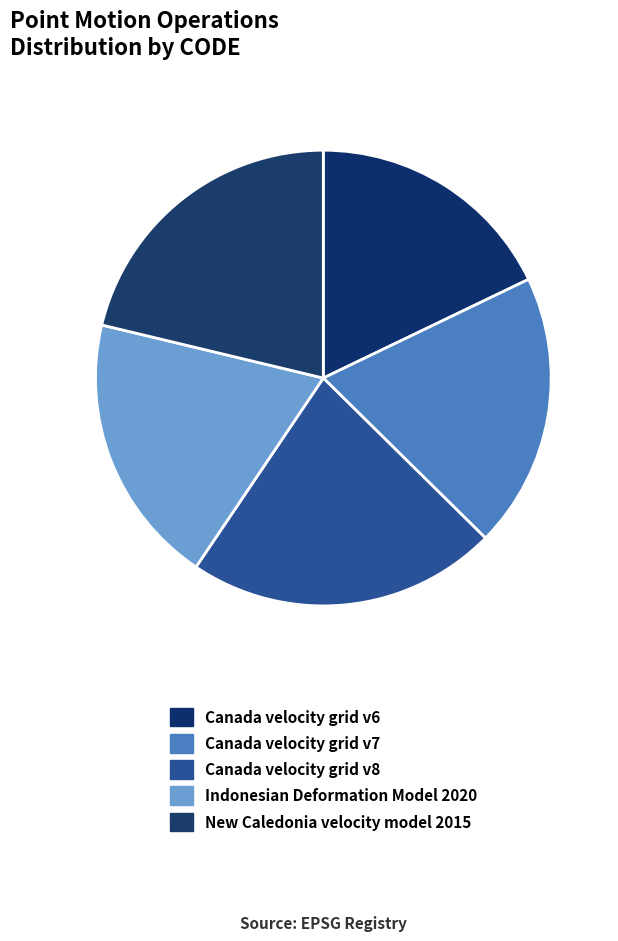

To the nearest percent, what is the combined percentage of Canada velocity grid v8 and New Caledonia velocity model 2015?

43%